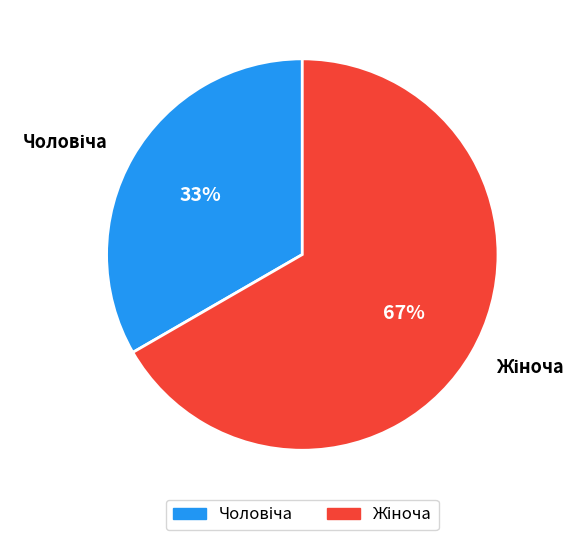

Does any single category account for the majority?

Yes